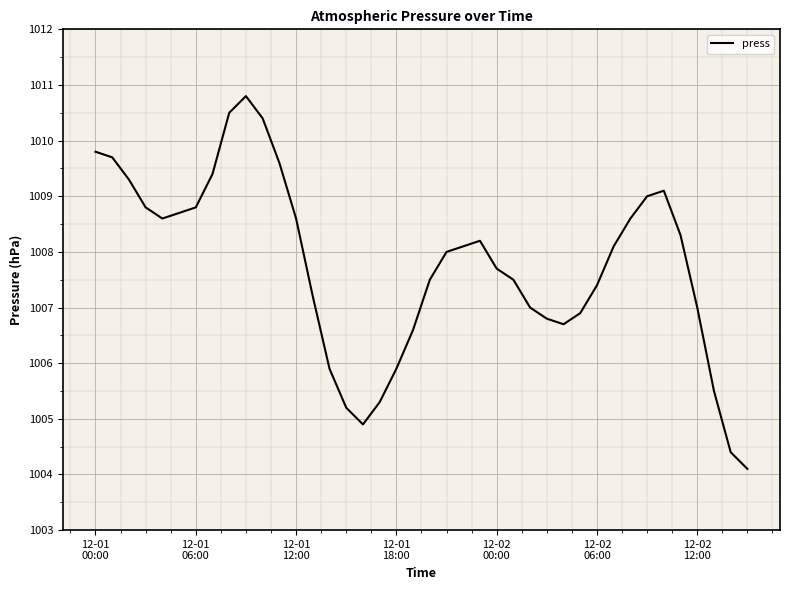

What is the maximum value shown in the chart?

1010.8